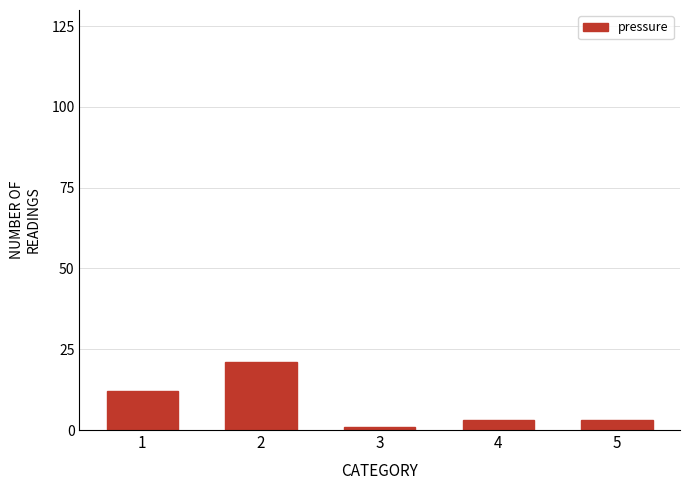

Reading left to right, transcribe all the data shown in this chart.

1=12	2=21	3=1	4=3	5=3